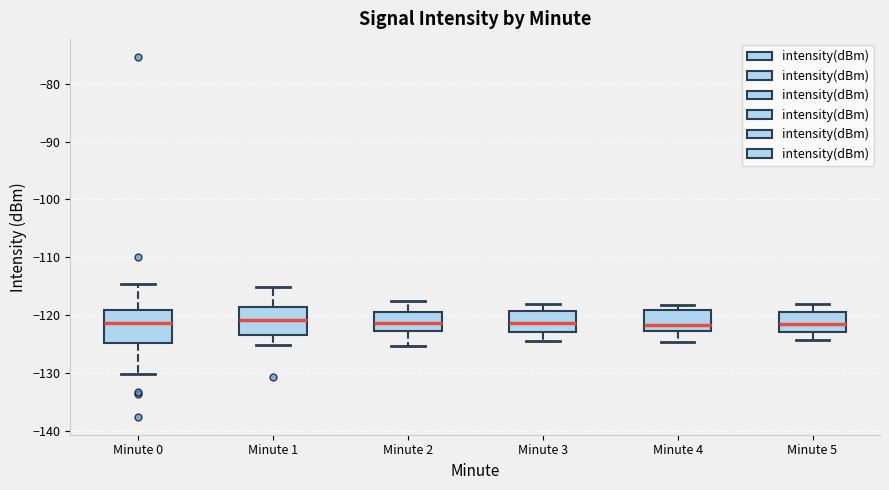

Reading left to right, transcribe this box plot: for each box, give where its median line is, the range the box spans, and where its two whiskers end, as read against the y-axis. The values are not printed on the chart, so give them approximately, as read against the axis.

Minute 0: median -121, box -125 to -119, whiskers -130 to -115
Minute 1: median -121, box -123 to -119, whiskers -125 to -115
Minute 2: median -121, box -123 to -119, whiskers -125 to -118
Minute 3: median -121, box -123 to -119, whiskers -124 to -118
Minute 4: median -122, box -123 to -119, whiskers -125 to -118
Minute 5: median -121, box -123 to -119, whiskers -124 to -118